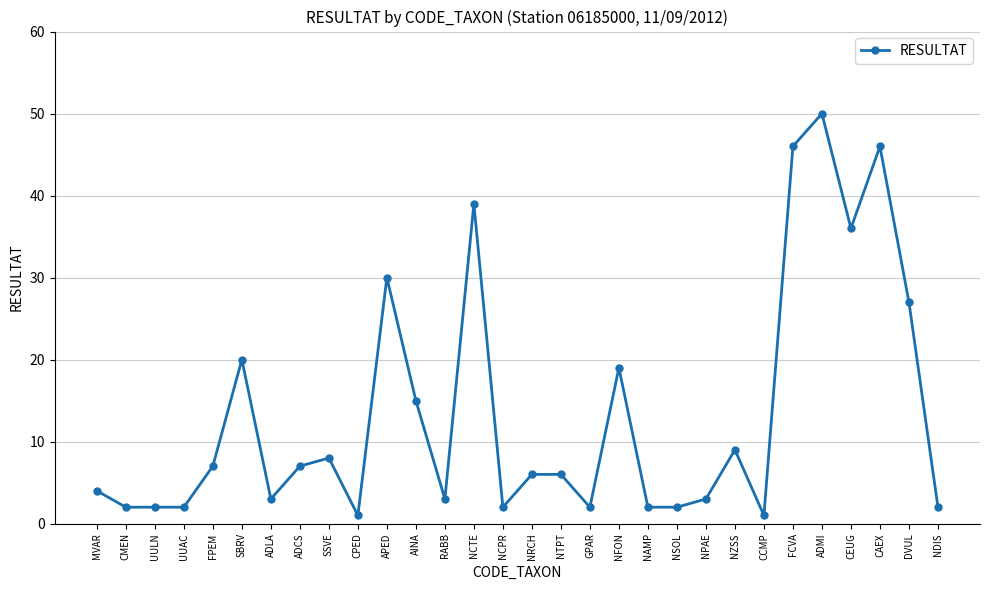

What is the ratio of the value at NTPT to the value at NPAE?

2.0